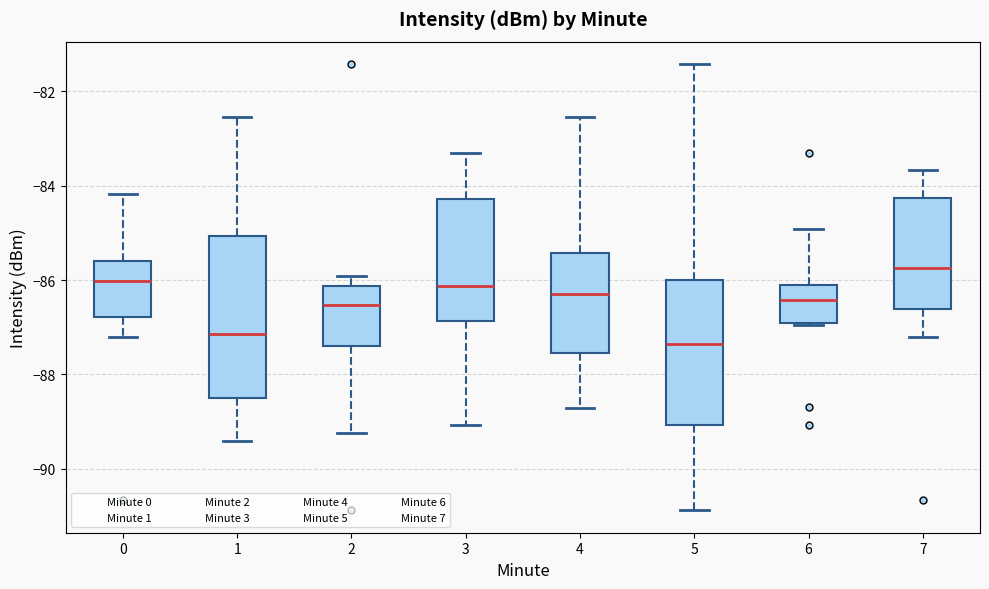

Which box's median line is the highest?

7